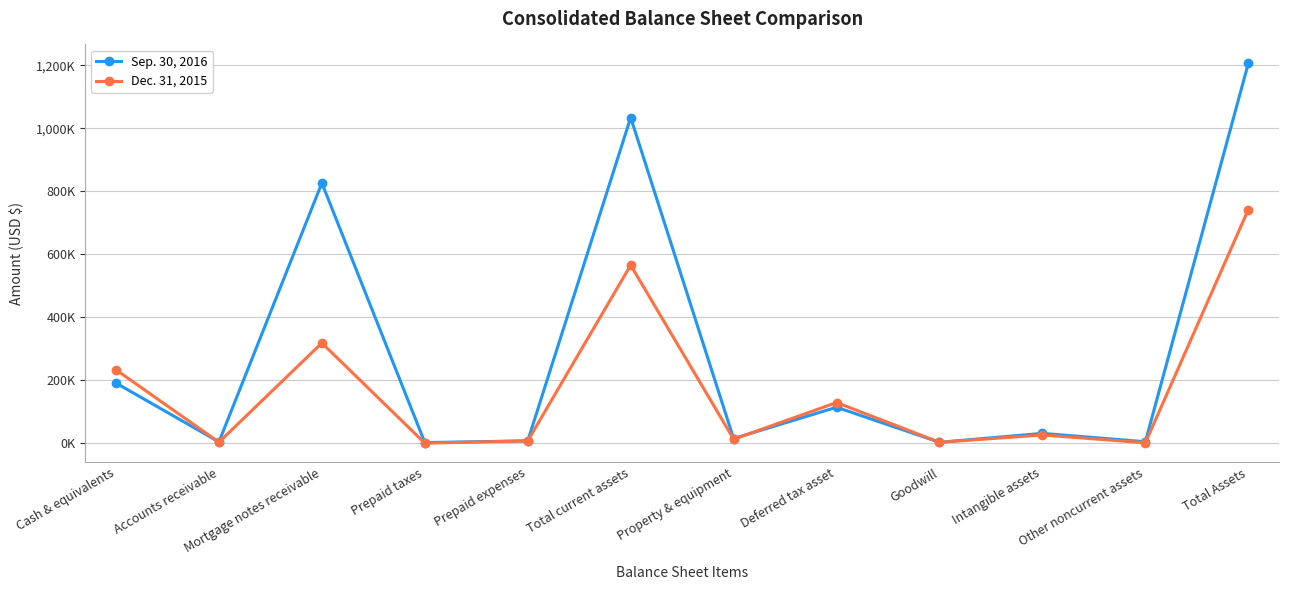

At how many categories does at least one series exceed 458916?

3